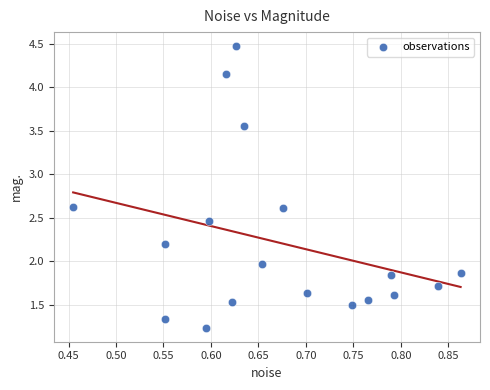

What is the range of X values (max minus min)?

0.4